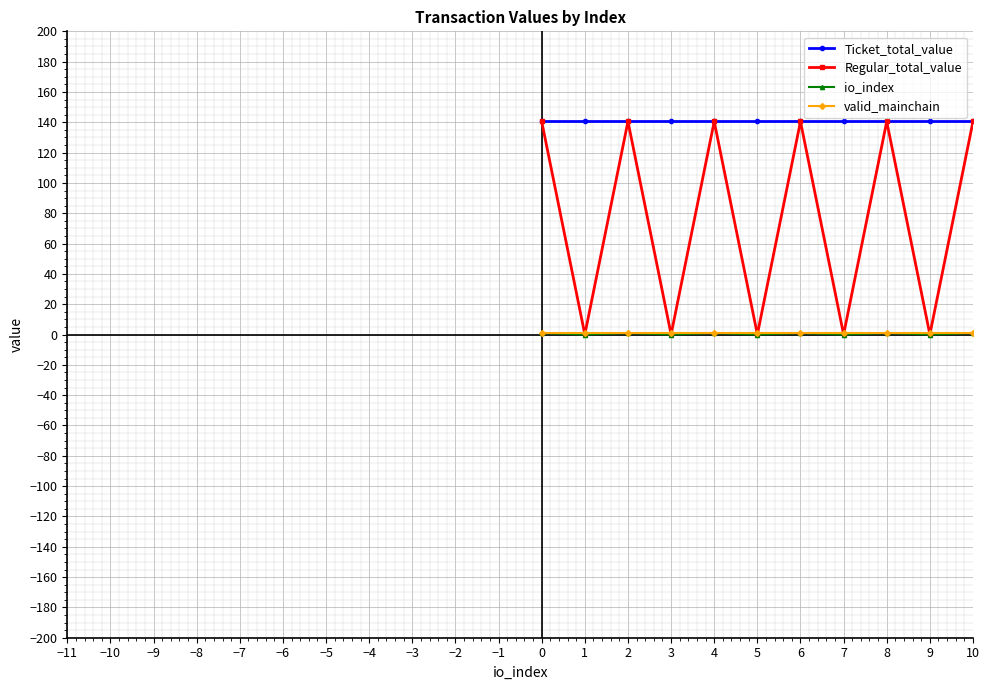

What is the value of the Ticket_total_value point at the 7th from the left?

140.5